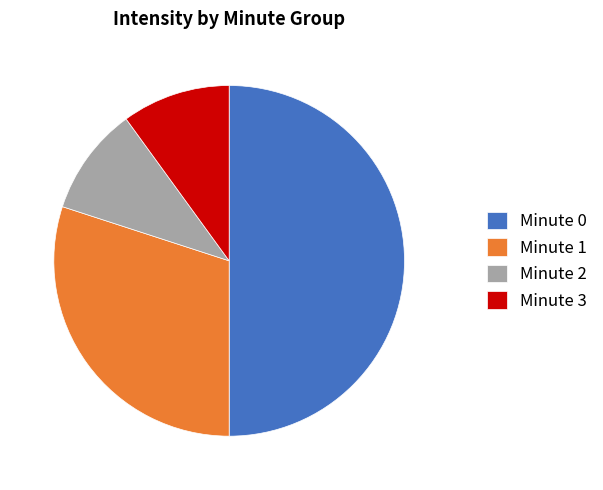

How many slices are in this pie chart?

4